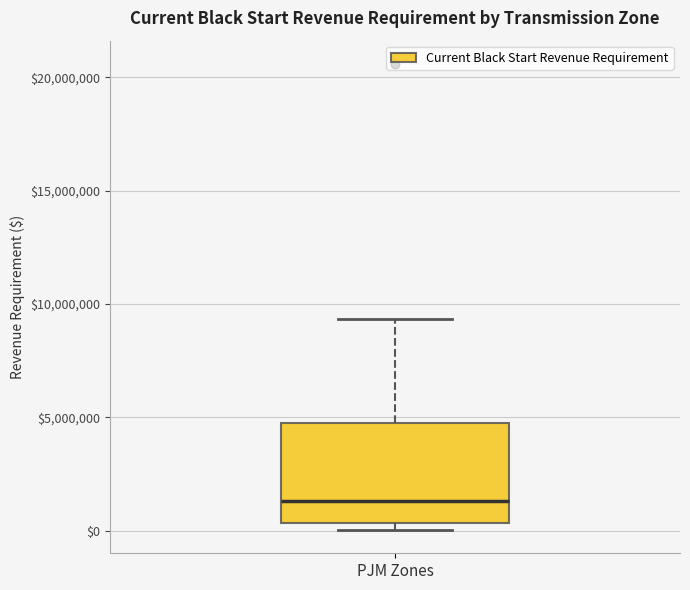

Transcribe this box plot: give where the median line is, the range the box spans, and where the two whiskers end, as read against the y-axis. The values are not printed on the chart, so give them approximately, as read against the axis.

median 1500000, box 500000 to 5000000, whiskers 0 to 9500000